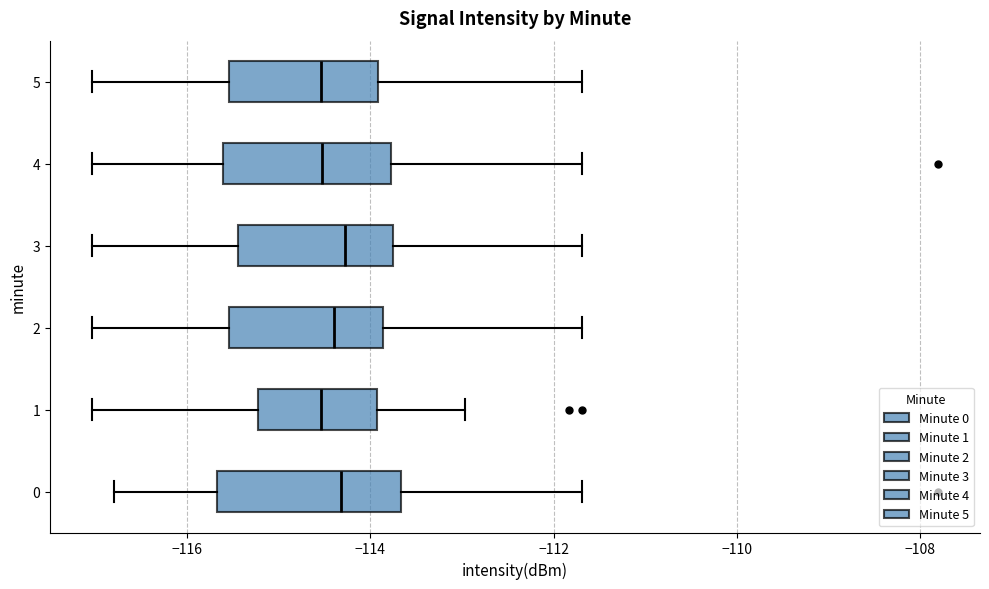

Where does the right whisker of the box at y = 3 end on the x-axis? The values are not printed on the chart, so give them approximately, as read against the axis.

-111.6